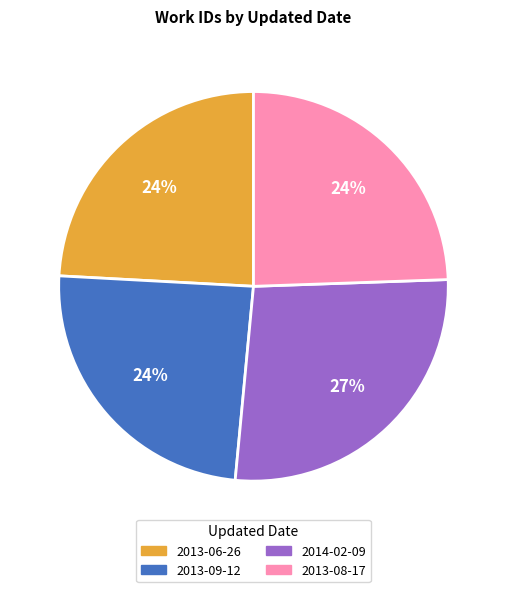

Does any single category account for the majority?

No